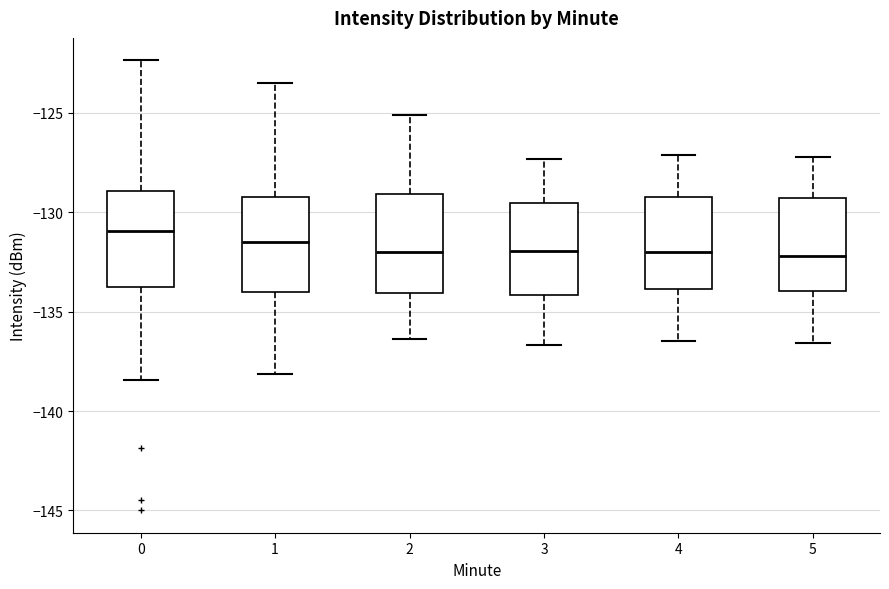

Which box has the highest median line?

0